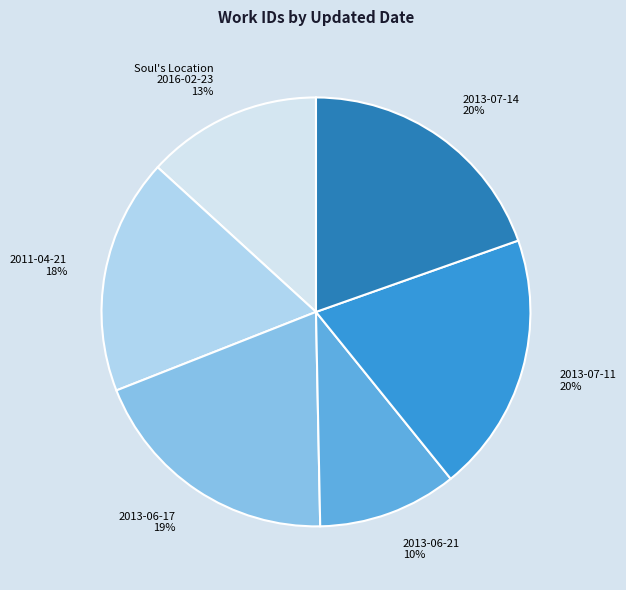

Which has a higher value, 2013-06-17 or 2011-04-21?

2013-06-17